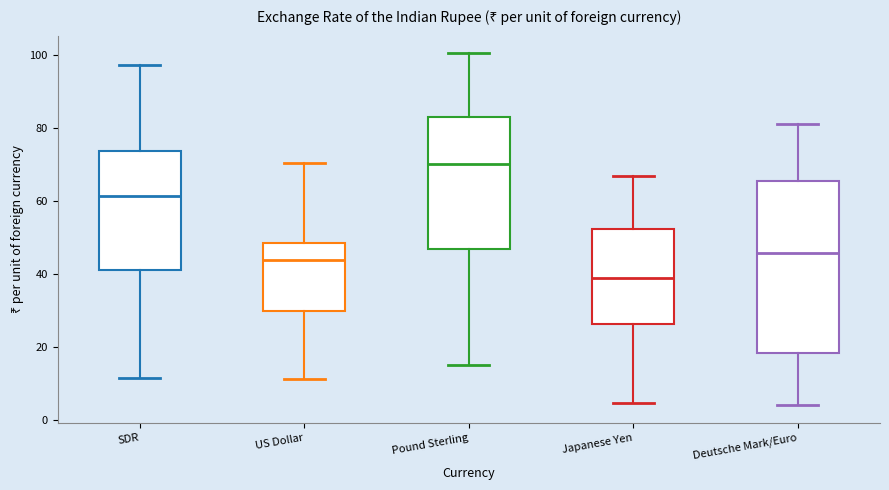

Reading left to right, read every box against the y-axis: the position of its median line, the range the box covers, and the ends of its whiskers. The values are not printed on the chart, so give them approximately, as read against the axis.

SDR: median 62, box 42 to 74, whiskers 12 to 98
US Dollar: median 44, box 30 to 48, whiskers 12 to 70
Pound Sterling: median 70, box 46 to 84, whiskers 16 to 100
Japanese Yen: median 38, box 26 to 52, whiskers 4 to 68
Deutsche Mark/Euro: median 46, box 18 to 66, whiskers 4 to 82